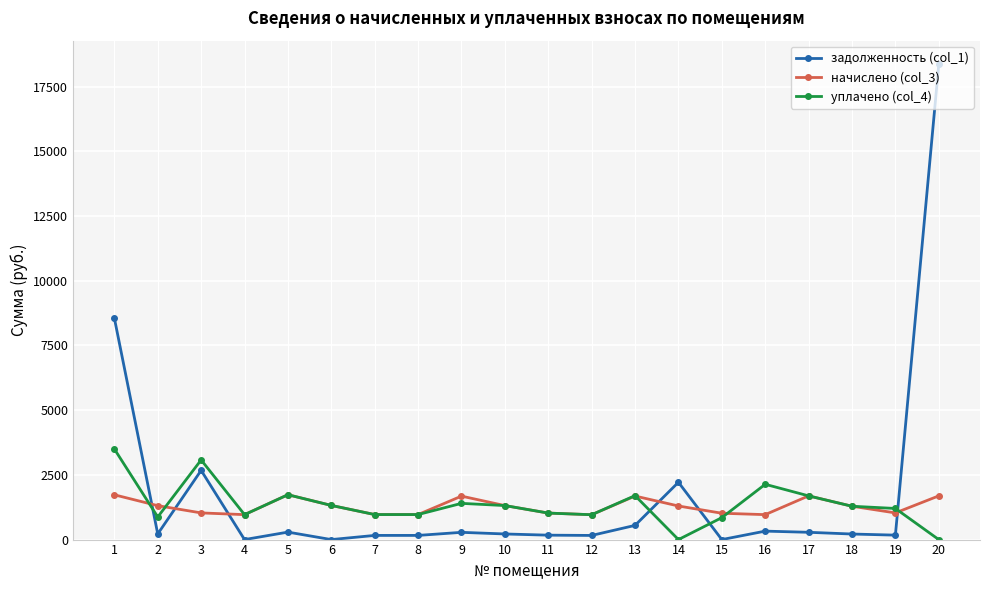

True or false: задолженность (col_1) has more than 0 points higher than both neighbors.

True